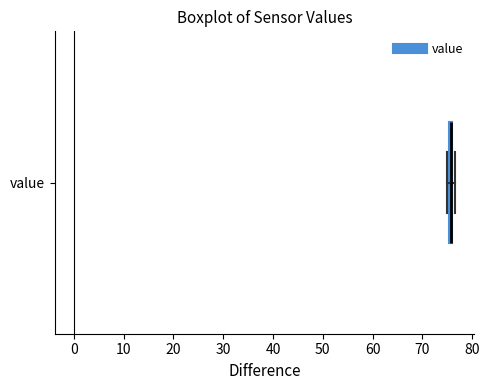

Where is the left edge of the box for value on the x-axis? The values are not printed on the chart, so give them approximately, as read against the axis.

75